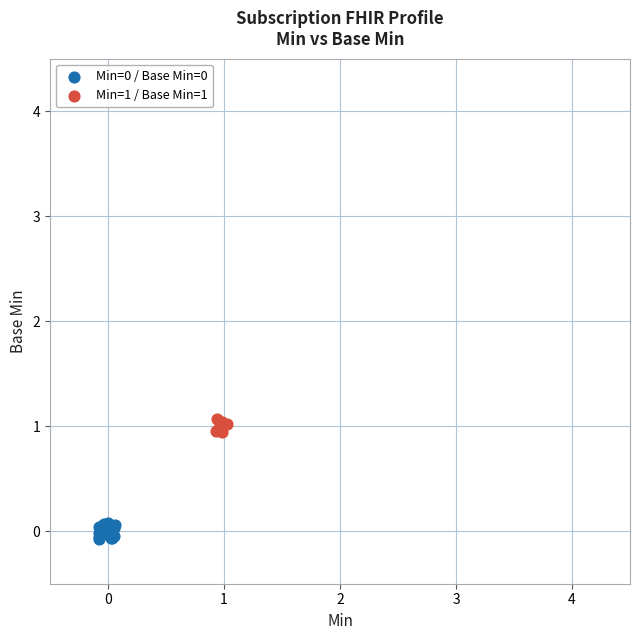

Which series contains the highest Y value?

Min=1 / Base Min=1